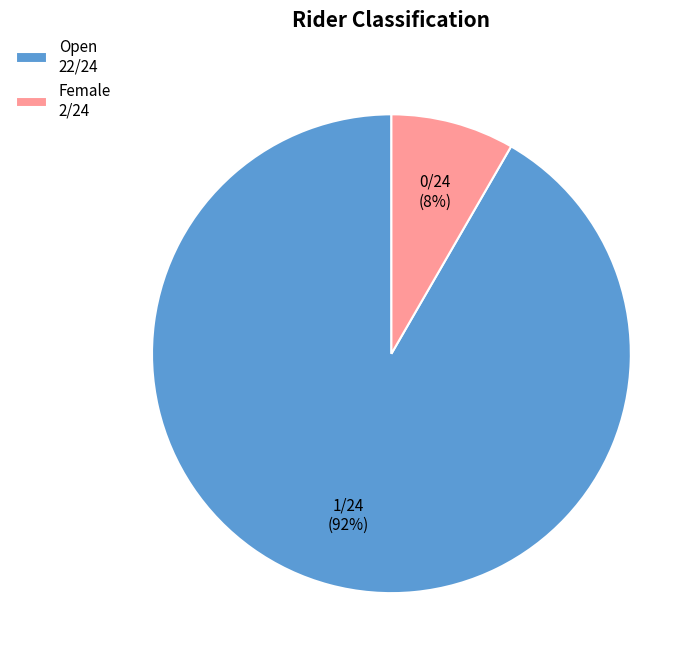

To the nearest percent, what is the combined percentage of Open 22/24 and Female 2/24?

100%